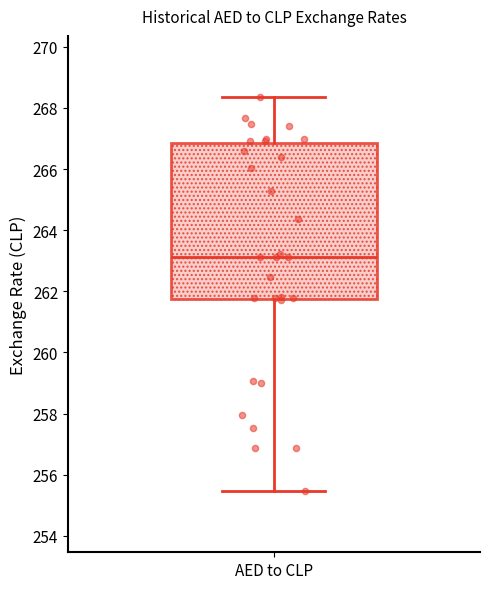

Where does the upper whisker of the box for AED to CLP end on the y-axis? The values are not printed on the chart, so give them approximately, as read against the axis.

268.4